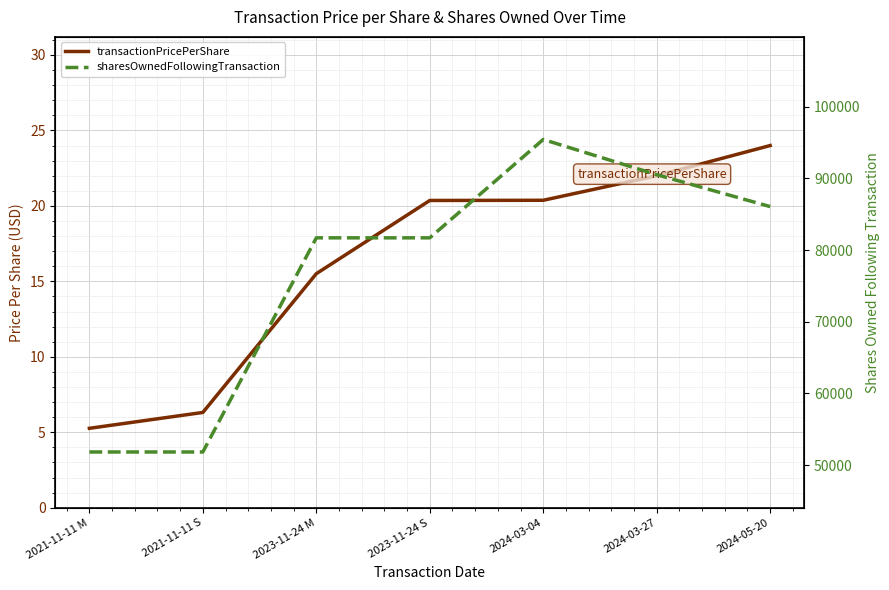

What is the sum of all sharesOwnedFollowingTransaction values?

539150.0